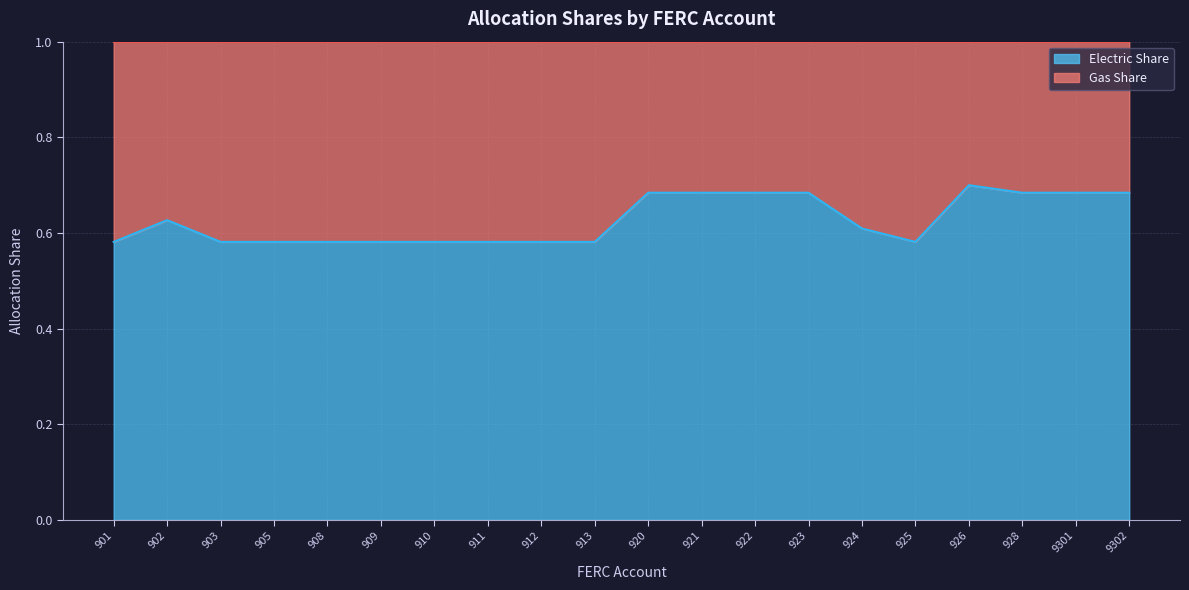

Which label corresponds to the smallest value in the chart?

901